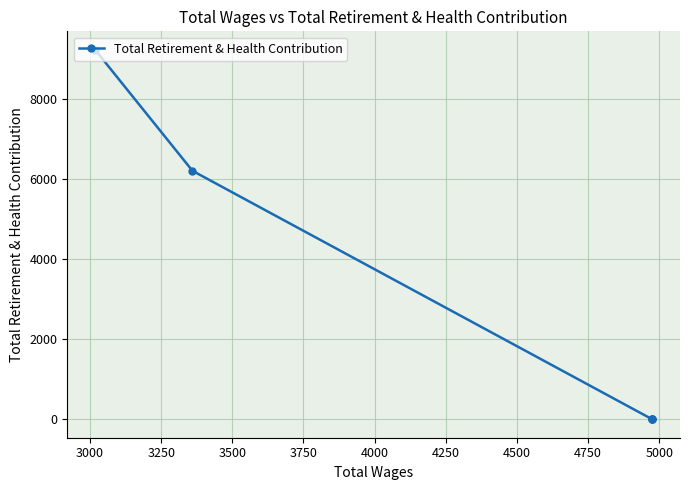

How many values are above zero?

2